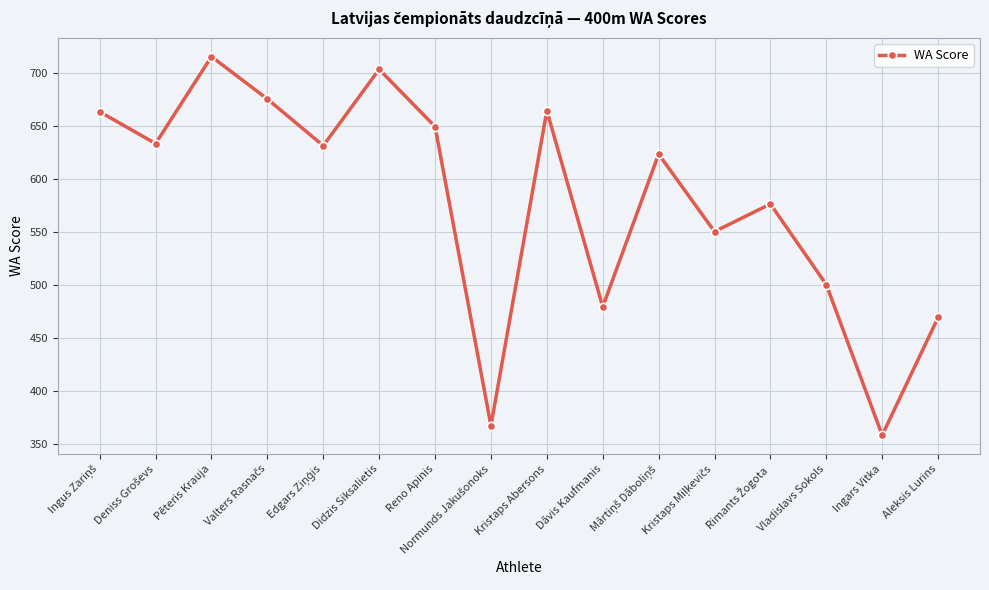

Where is the first local maximum?

Pēteris Krauja